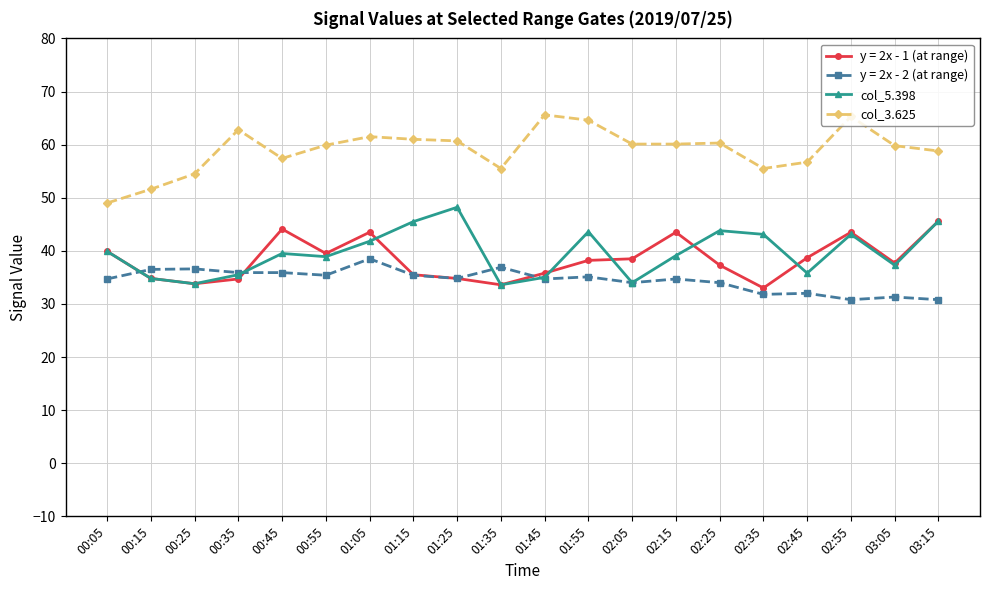

Where does the col_5.398 series first go above 39?

00:05